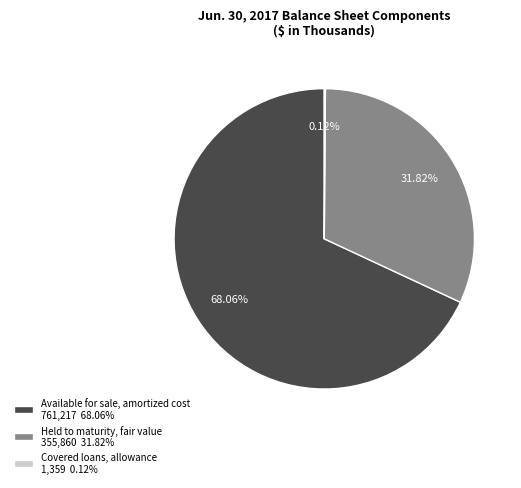

The Held to maturity, fair value slice represents 24% of the pie. True or false?

False